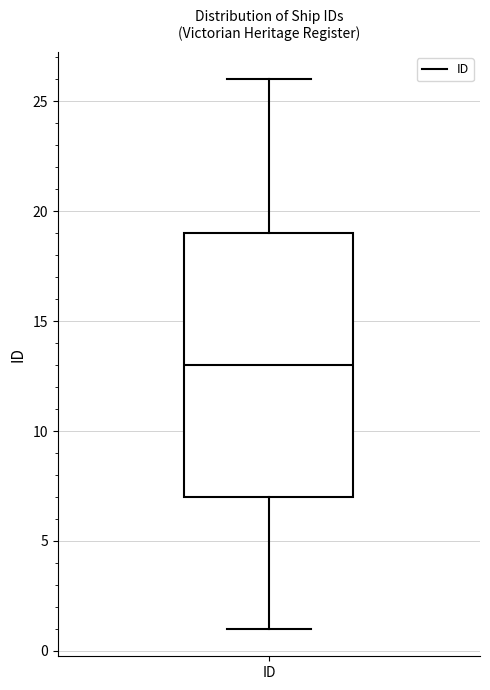

Transcribe this box plot: give where the median line is, the range the box spans, and where the two whiskers end, as read against the y-axis. The values are not printed on the chart, so give them approximately, as read against the axis.

median 13, box 7 to 19, whiskers 1 to 26